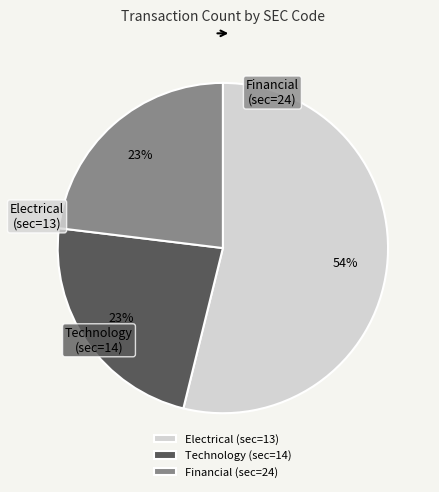

How many slices are in this pie chart?

3